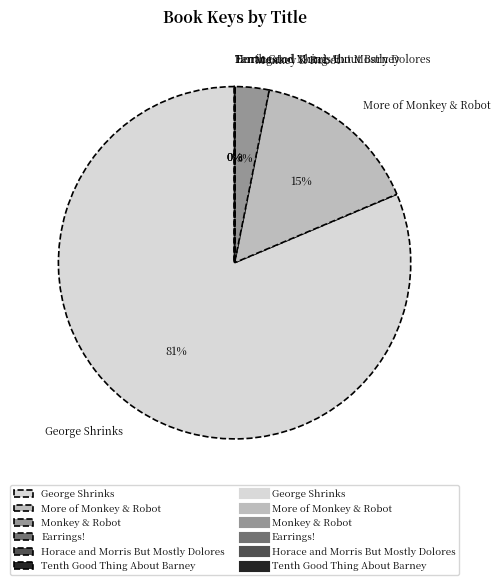

Combined, do Monkey & Robot and George Shrinks account for over 50%?

Yes